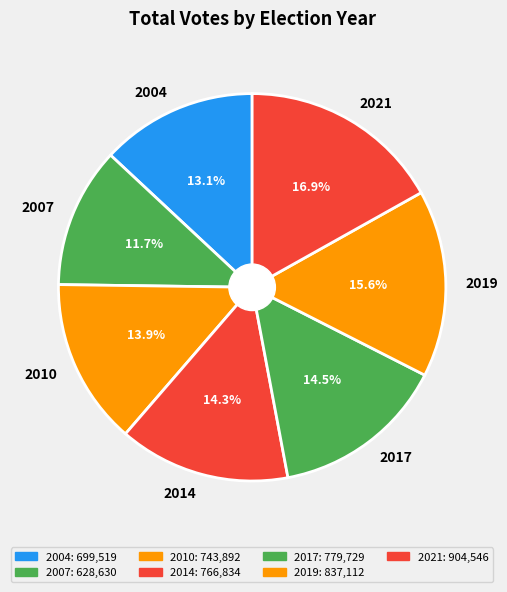

Which has a higher value, 2007 or 2017?

2017